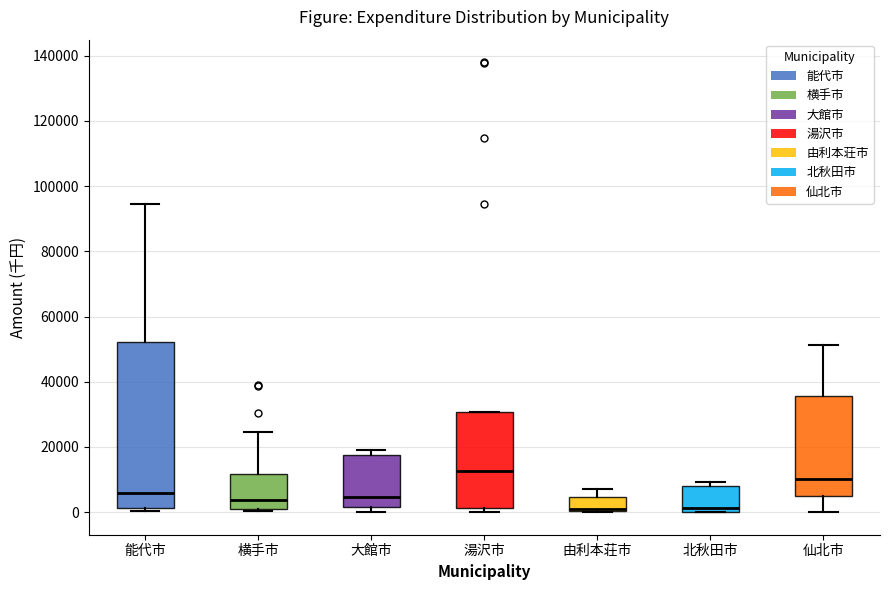

Reading left to right, read every box against the y-axis: the position of its median line, the range the box covers, and the ends of its whiskers. The values are not printed on the chart, so give them approximately, as read against the axis.

能代市: median 6000, box 2000 to 52000, whiskers 0 to 94000
横手市: median 4000, box 0 to 12000, whiskers 0 (just below the box's lower edge) to 24000
大館市: median 4000, box 2000 to 18000, whiskers 0 to 20000
湯沢市: median 12000, box 2000 to 30000, whiskers 0 to 30000
由利本荘市: median 0 (just above the box's lower edge), box 0 to 4000, whiskers 0 to 8000
北秋田市: median 2000, box 0 to 8000, whiskers 0 to 10000
仙北市: median 10000, box 6000 to 36000, whiskers 0 to 52000